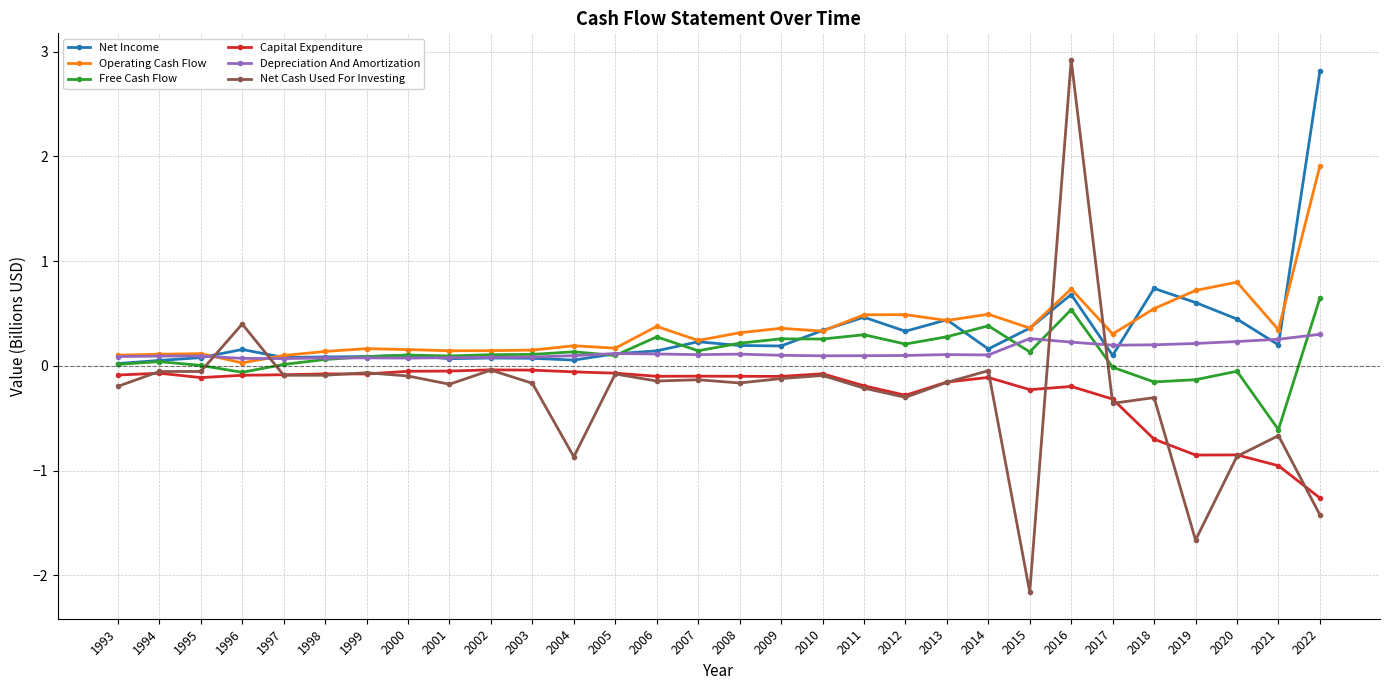

What is the minimum value shown in the chart?

-2.2